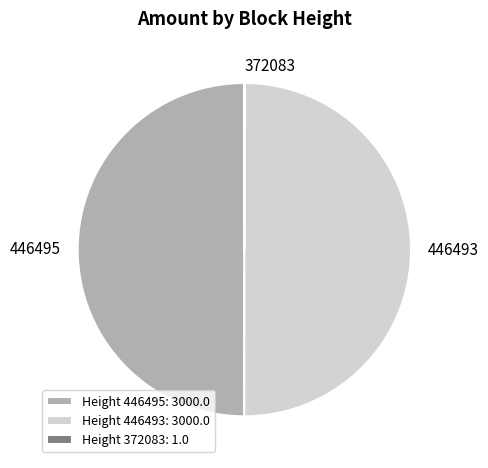

Is it true that Height 446495: 3000.0 is 44% of the pie?

False